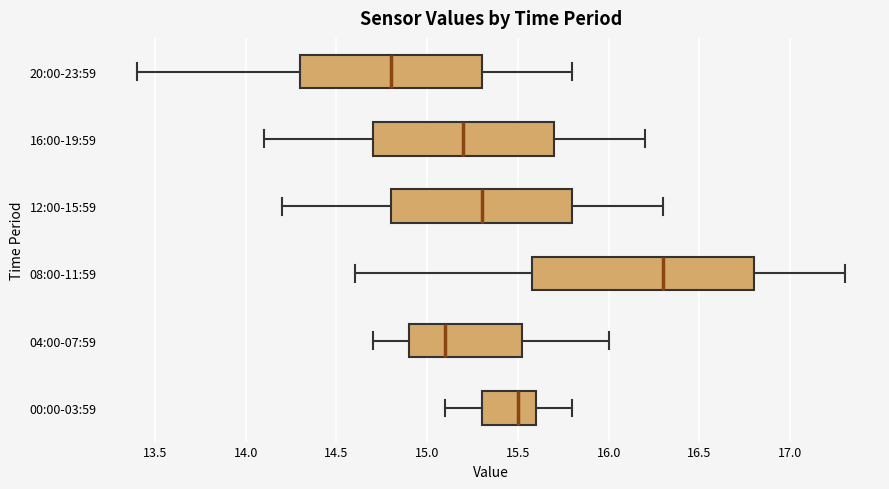

Which box's median line is the furthest to the left?

20:00-23:59